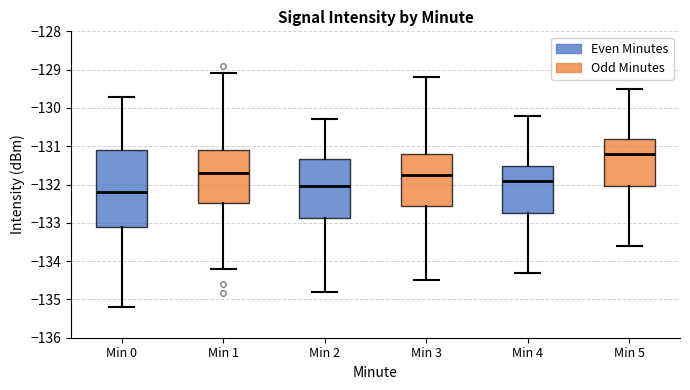

Which box has the highest median line?

Min 5